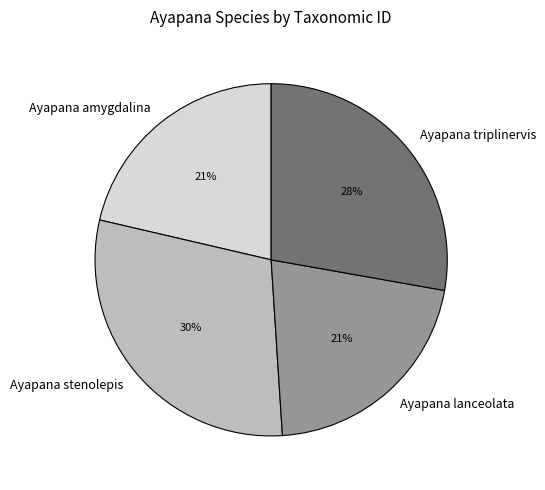

How many segments does this pie chart have?

4